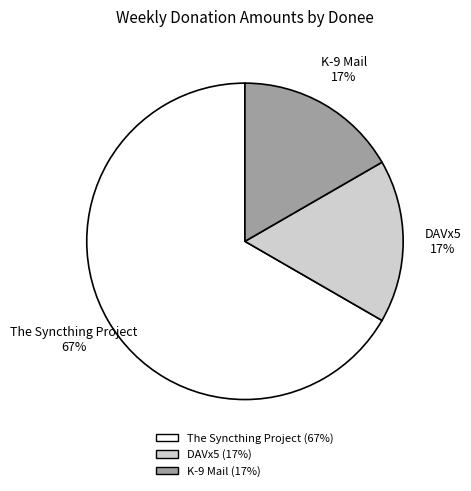

Does K-9 Mail account for over 50% of the chart?

No